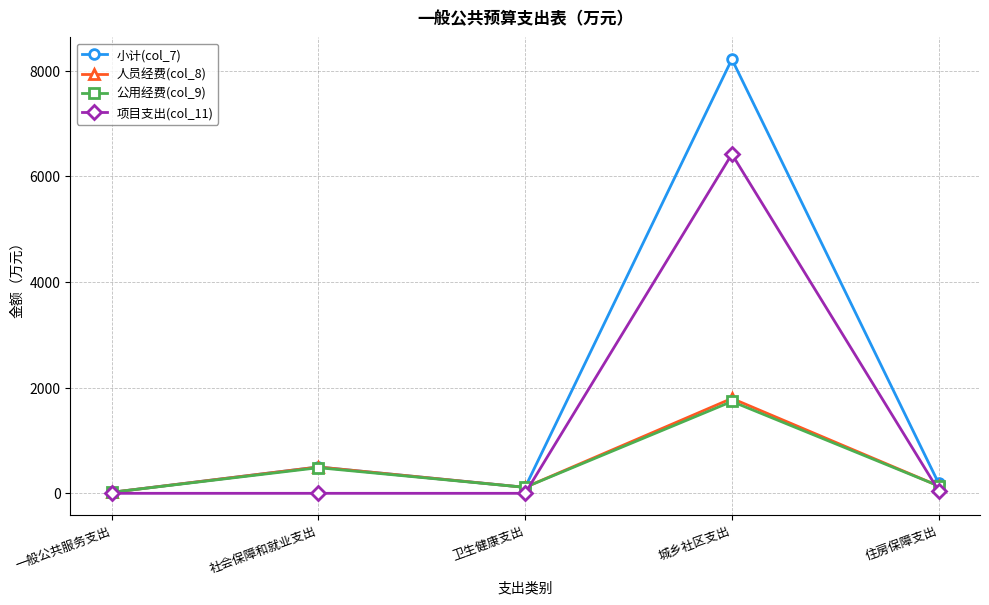

What is the spread (max minus min) of values at 城乡社区支出?

6481.3